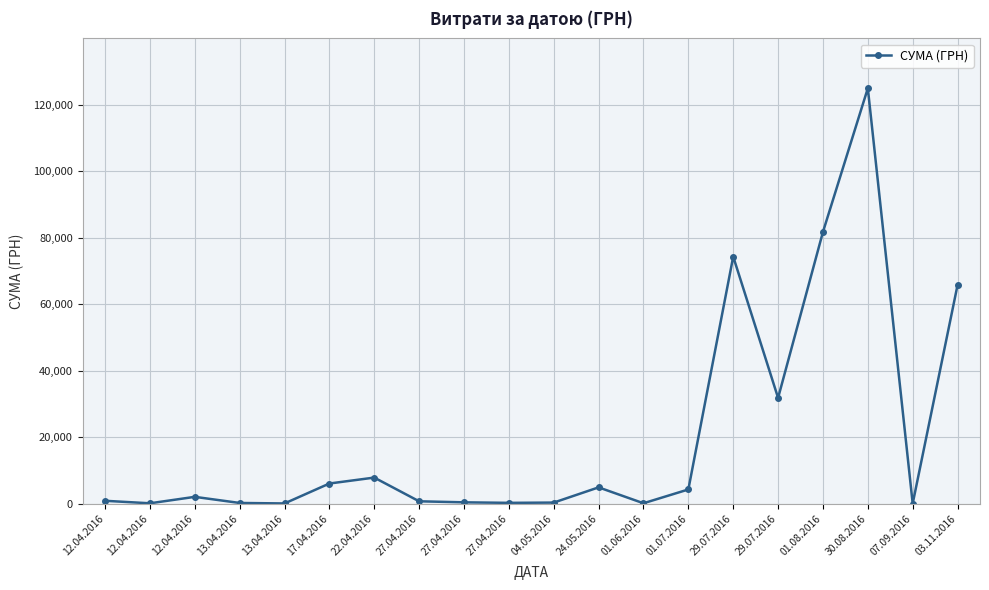

What is the label of the 12th point from the right?

27.04.2016